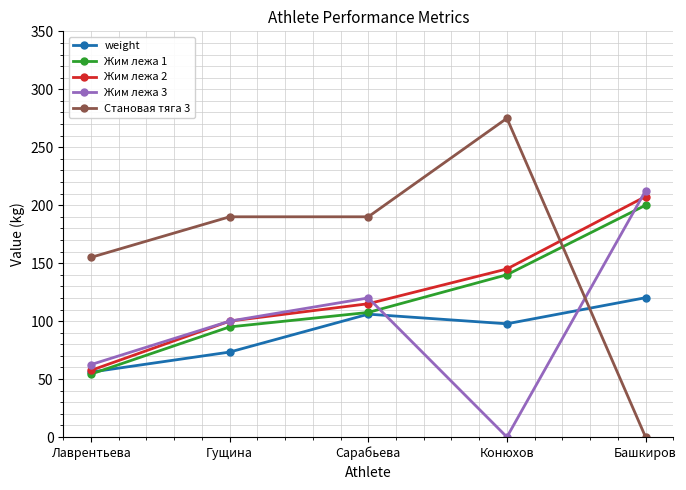

Reading right to left, what are all the values shown in this chart?

weight: Башкиров=120.2	Конюхов=97.7	Сарабьева=106.0	Гущина=73.3	Лаврентьева=56.0
Жим лежа 1: Башкиров=200.0	Конюхов=140.0	Сарабьева=107.5	Гущина=95.0	Лаврентьева=54.3
Жим лежа 2: Башкиров=207.5	Конюхов=145.0	Сарабьева=115.0	Гущина=100.0	Лаврентьева=57.5
Жим лежа 3: Башкиров=212.5	Конюхов=0.0	Сарабьева=120.0	Гущина=100.0	Лаврентьева=62.5
Становая тяга 3: Башкиров=0.0	Конюхов=275.0	Сарабьева=190.0	Гущина=190.0	Лаврентьева=155.0